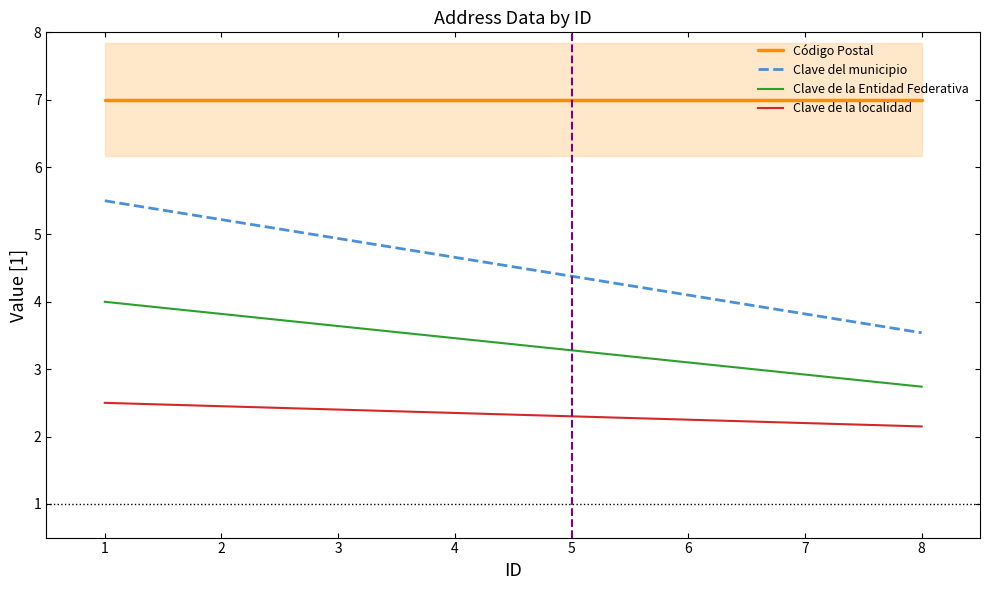

How many data points does each series have?

8